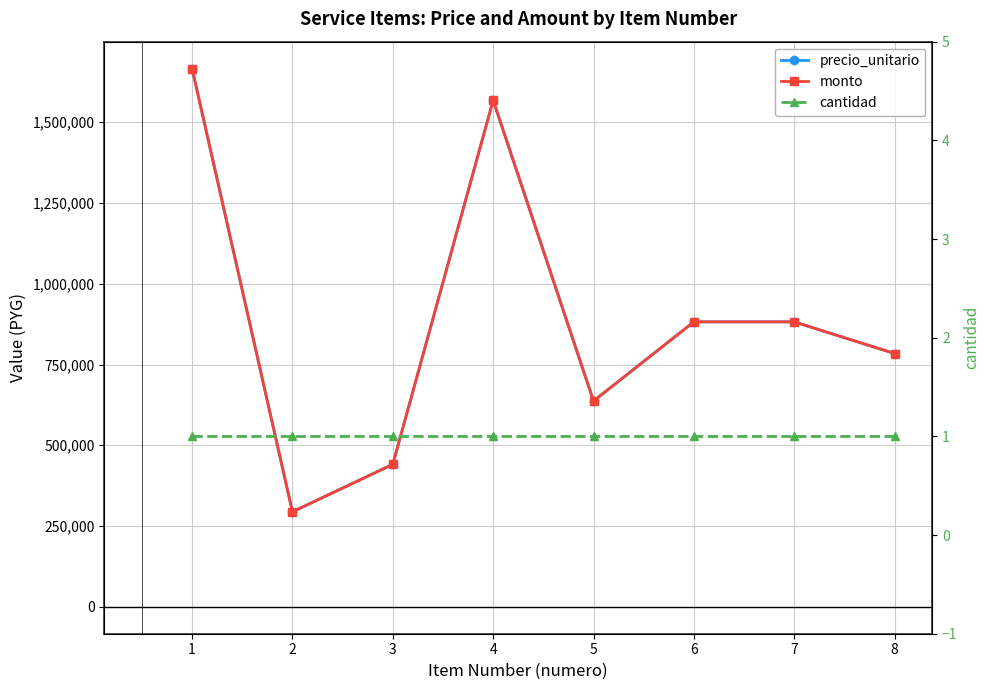

Is it true that cantidad equals 2 at 4?

False